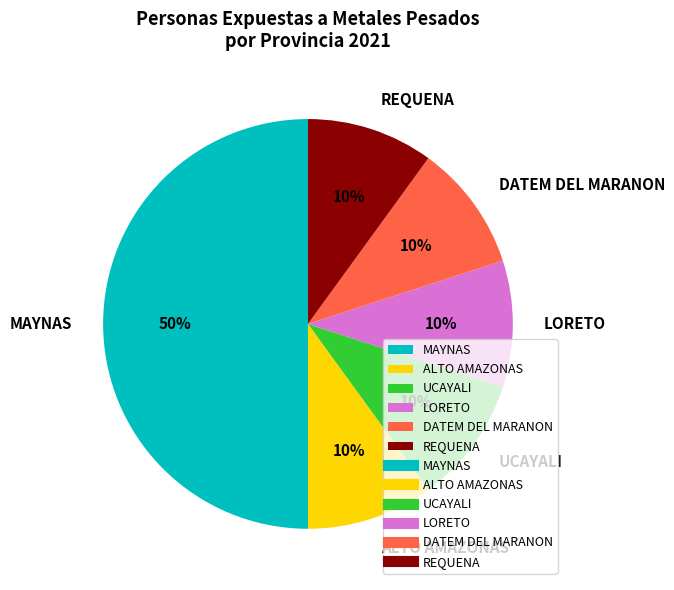

Does REQUENA represent more than half of the total?

No